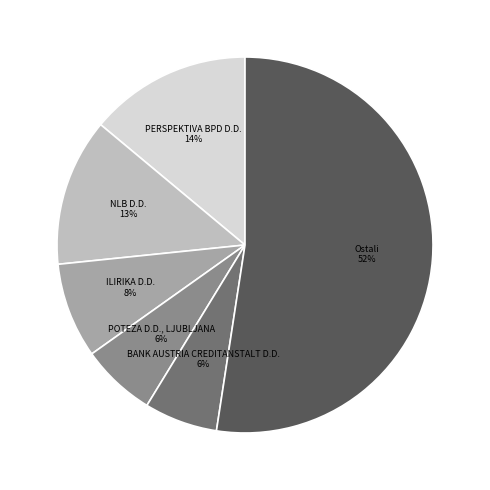

How many slices are in this pie chart?

6